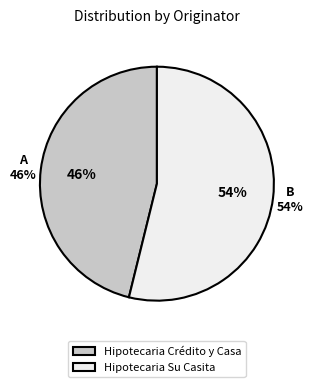

Is there a majority slice in this chart?

Yes